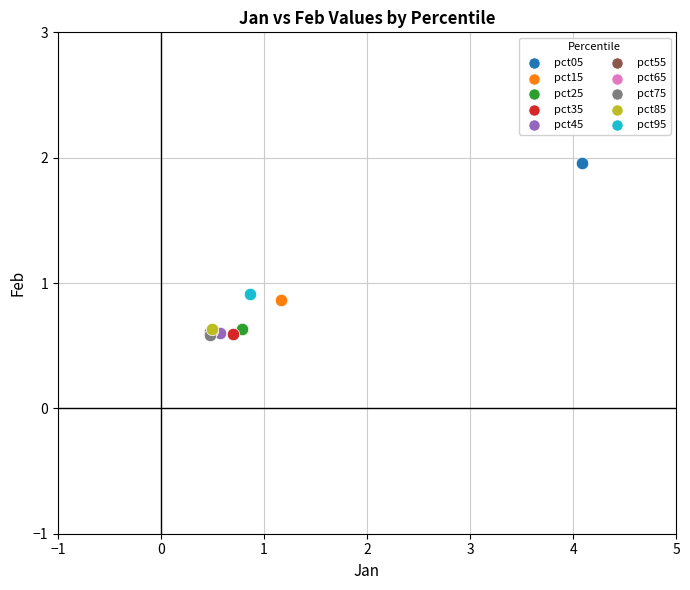

What are all the series names shown in the legend?

pct05, pct15, pct25, pct35, pct45, pct55, pct65, pct75, pct85, pct95